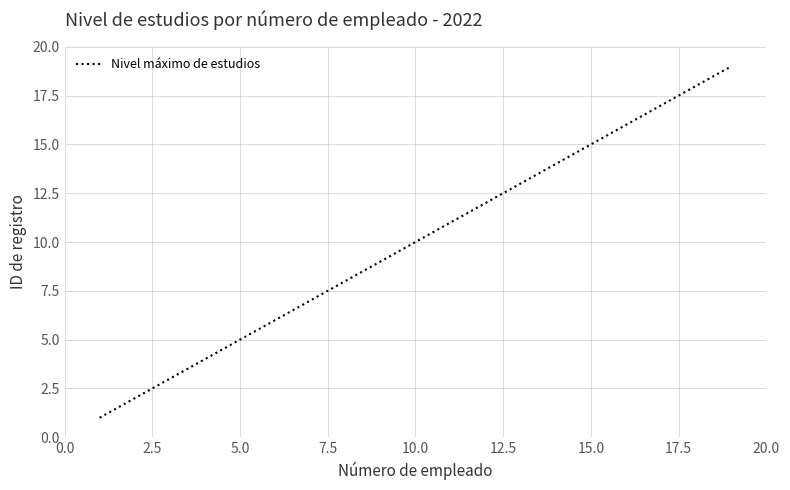

What is the difference between the maximum and minimum values?

18